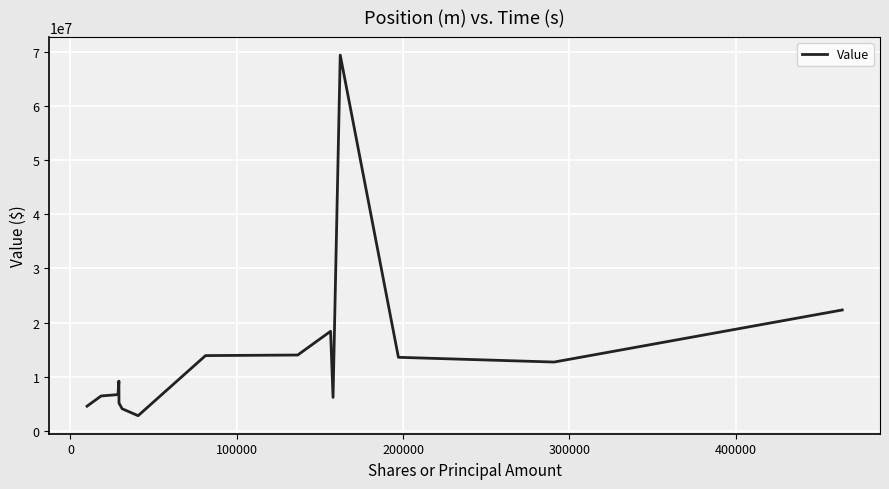

What is the maximum value shown in the chart?

69357964